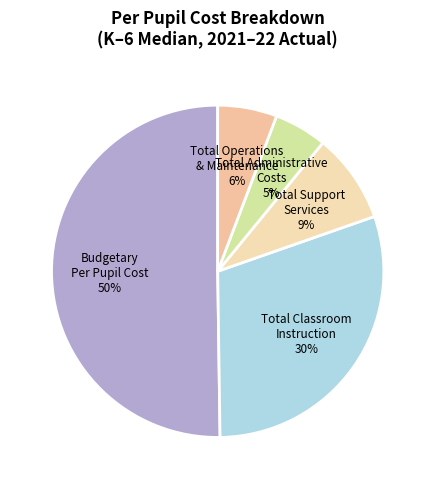

True or false: Total Operations & Maintenance 6% accounts for 1% of the total.

False